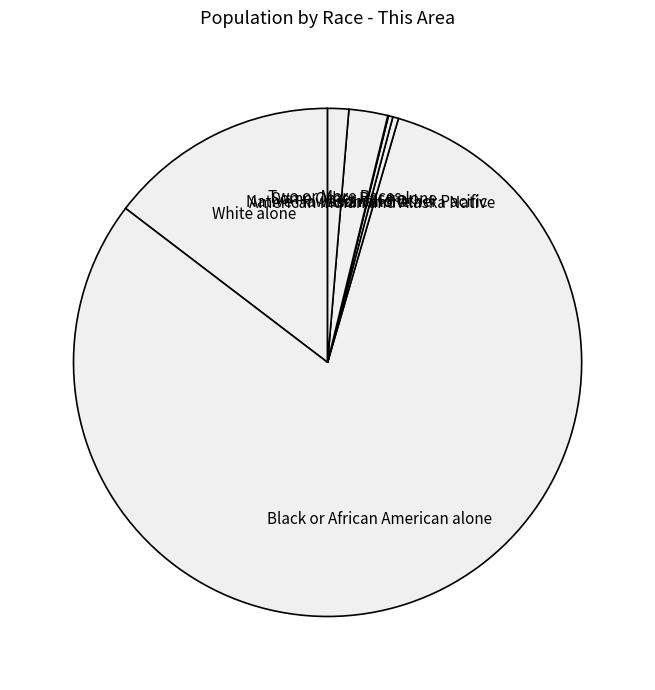

Between White alone and Two or More Races, which is larger?

White alone